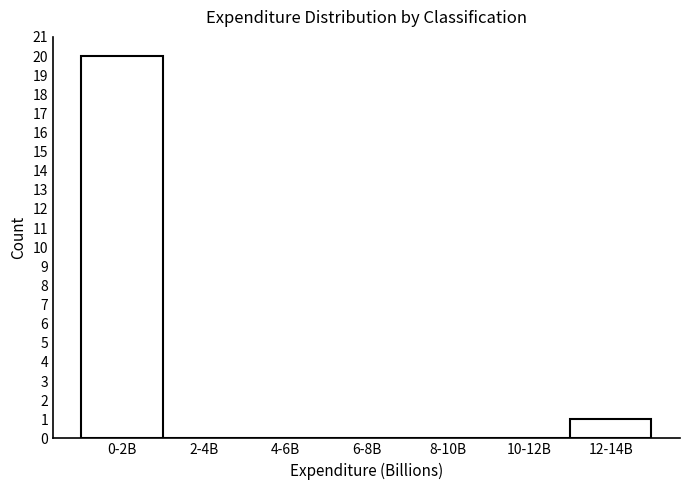

Reading left to right, what are all the values shown in this chart?

0-2B=20	2-4B=0	4-6B=0	6-8B=0	8-10B=0	10-12B=0	12-14B=1